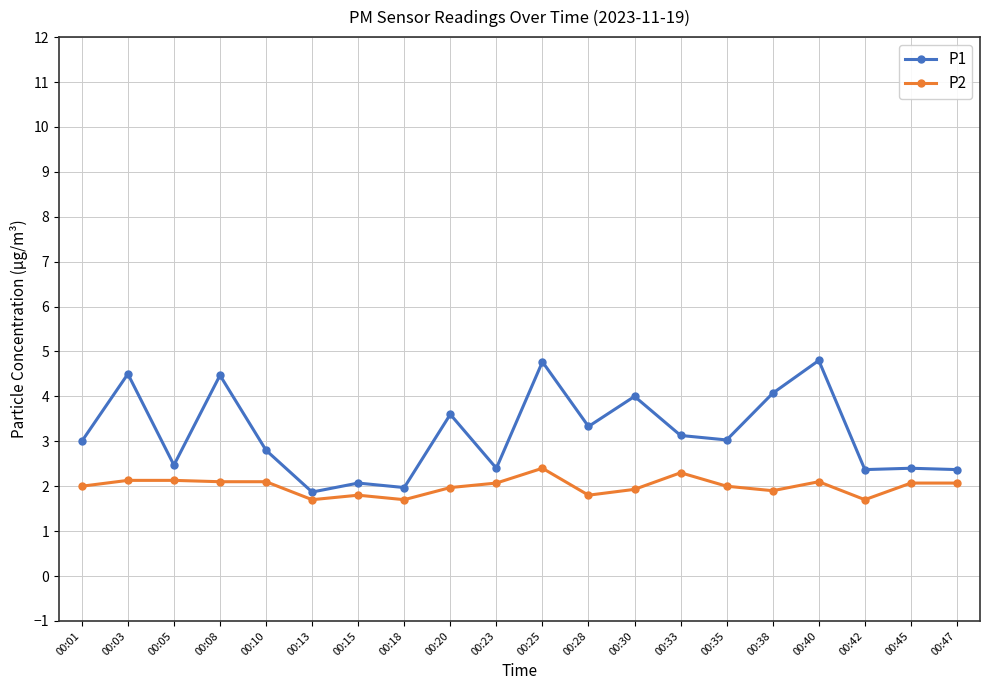

What is the difference between the maximum and minimum values in the P1 series?

2.9